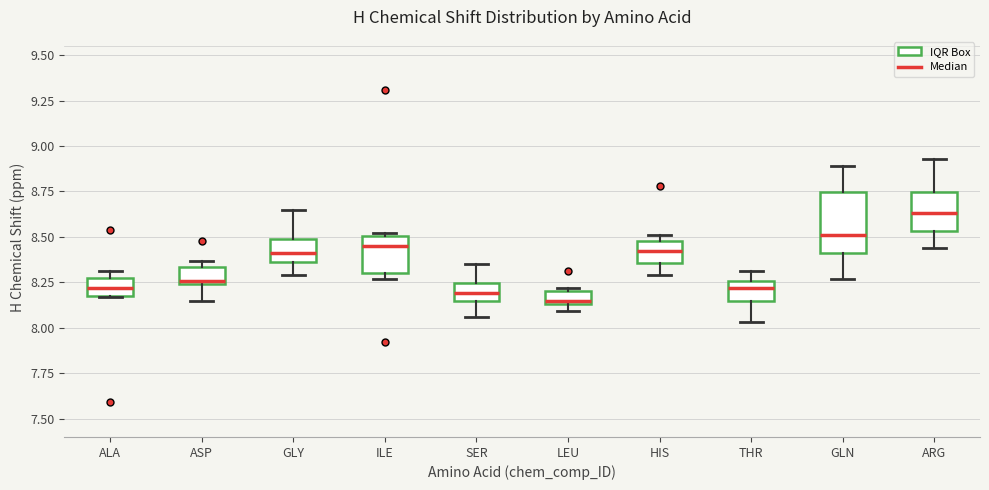

Which box is the tallest, from its lower edge to its upper edge?

GLN